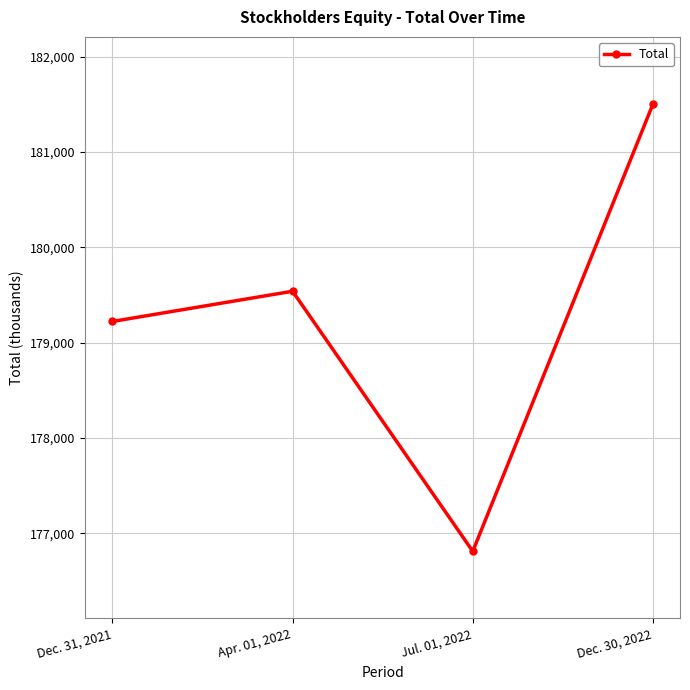

Is it true that the value at Dec. 30, 2022 is 273686?

False